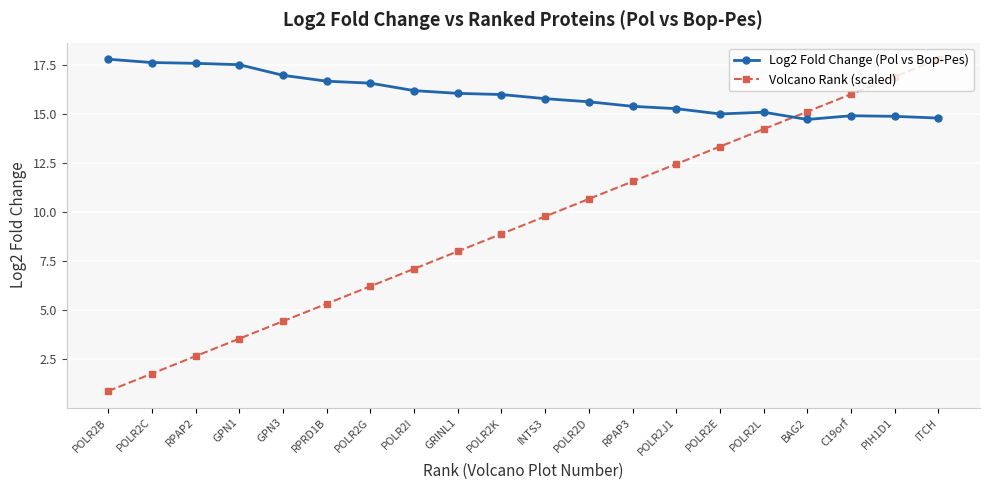

At RPAP3, list the series in order from largest to smallest.

Log2 Fold Change (Pol vs Bop-Pes), Volcano Rank (scaled)